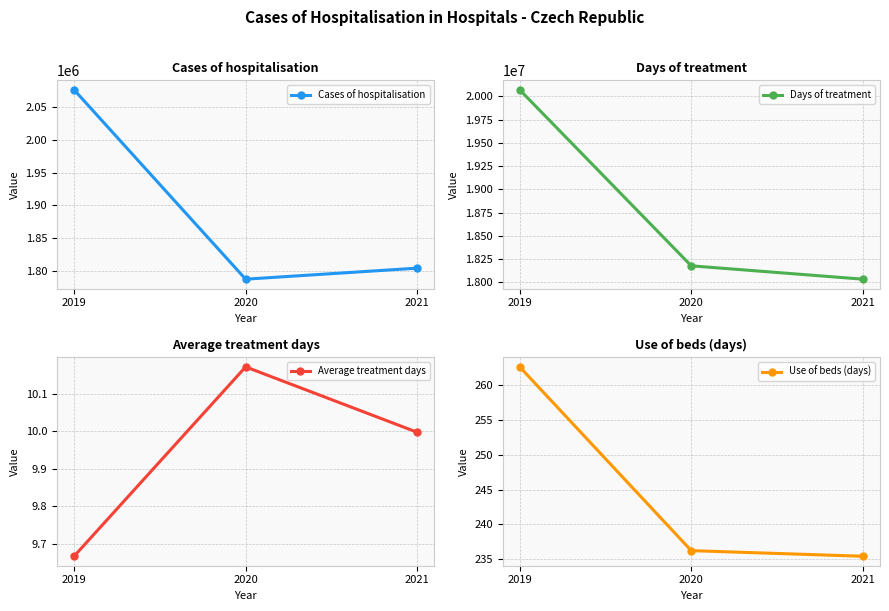

How many lines are shown in the chart?

4